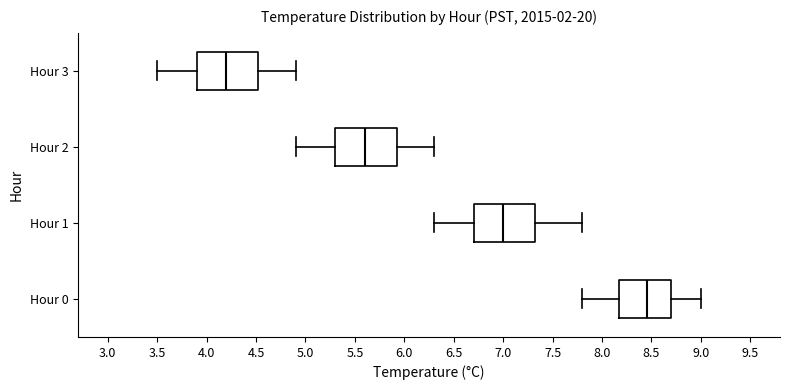

Reading bottom to top, read every box against the x-axis: the position of its median line, the range the box covers, and the ends of its whiskers. The values are not printed on the chart, so give them approximately, as read against the axis.

Hour 0: median 8.45, box 8.20 to 8.70, whiskers 7.80 to 9.00
Hour 1: median 7.00, box 6.70 to 7.35, whiskers 6.30 to 7.80
Hour 2: median 5.60, box 5.30 to 5.95, whiskers 4.90 to 6.30
Hour 3: median 4.20, box 3.90 to 4.55, whiskers 3.50 to 4.90